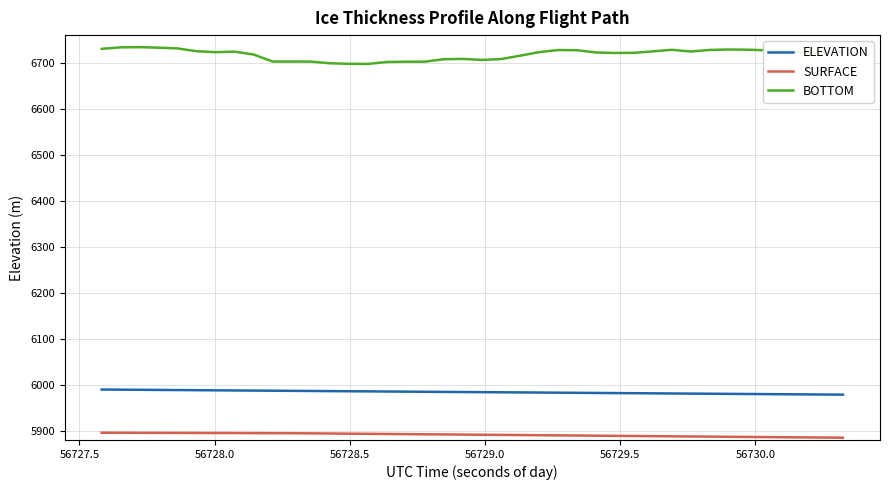

Which series has the largest total across all categories?

BOTTOM